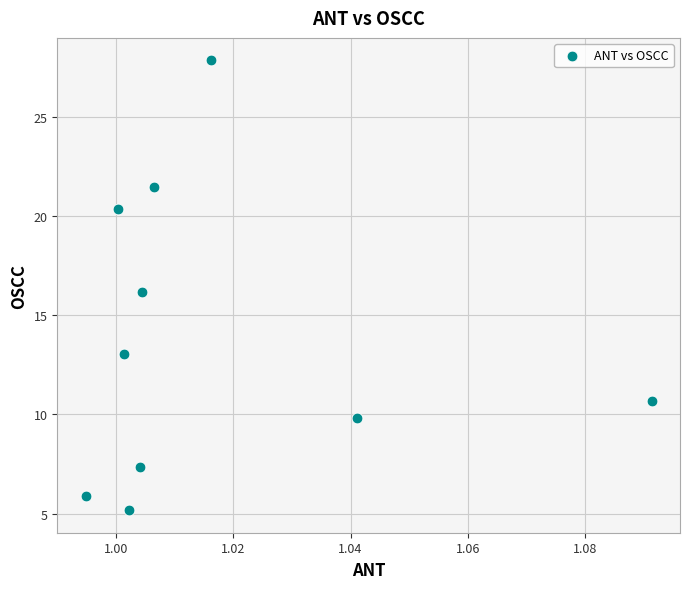

What is the average Y value?

13.8